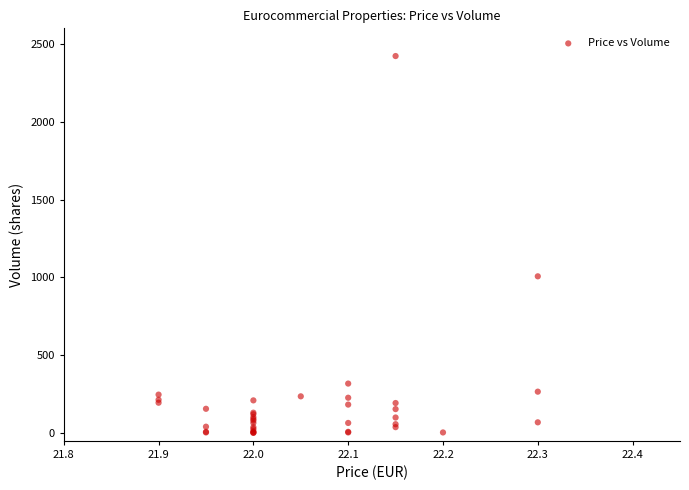

What Y value in the scatter plot is closest to 1211?

1007